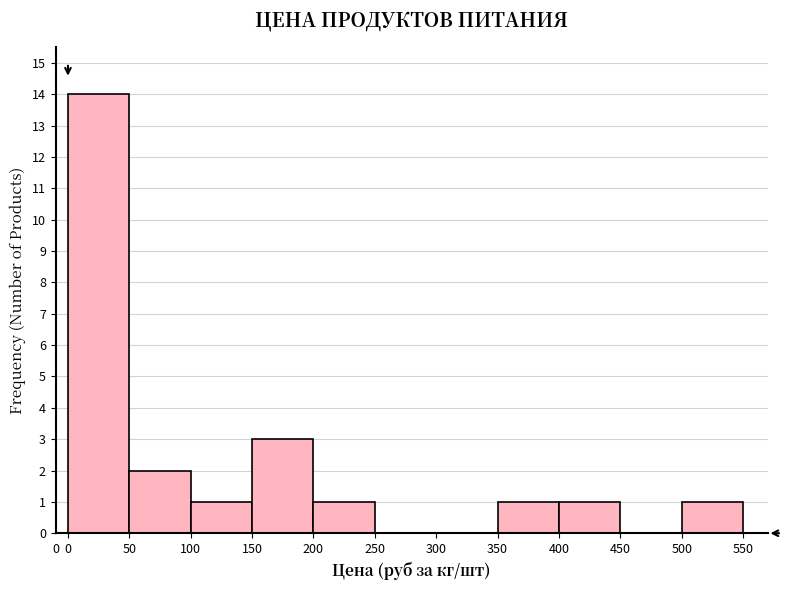

Over which range of the x-axis is the bar tallest?

0 to 50